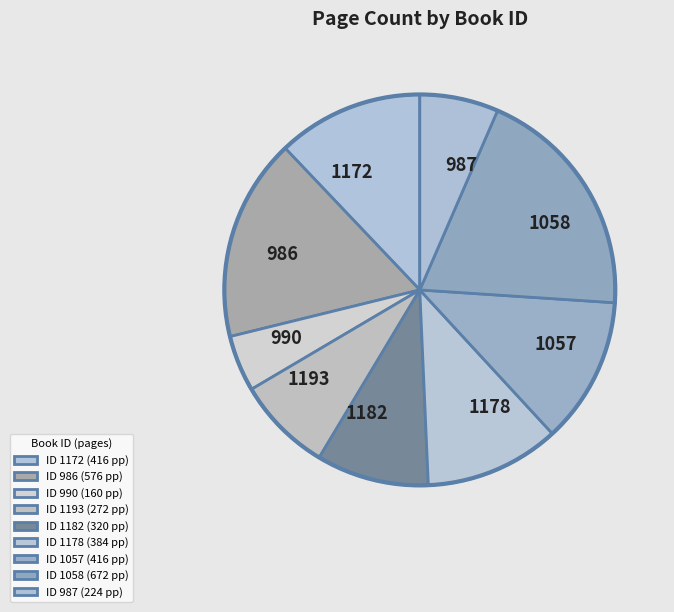

Do 990 and 987 together represent more than half of the pie?

No